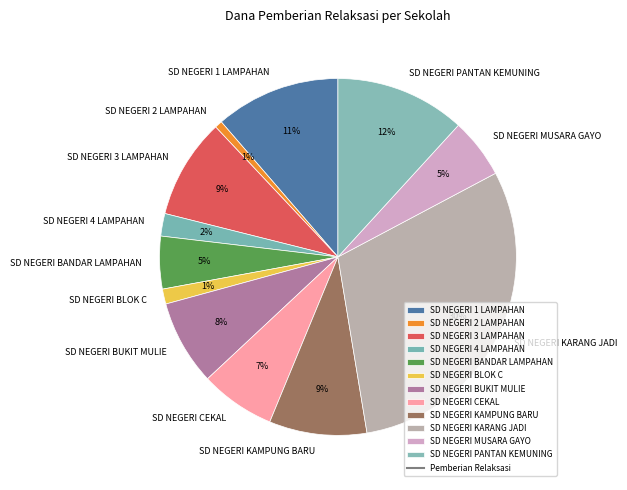

Which has a higher value, SD NEGERI BANDAR LAMPAHAN or SD NEGERI KAMPUNG BARU?

SD NEGERI KAMPUNG BARU